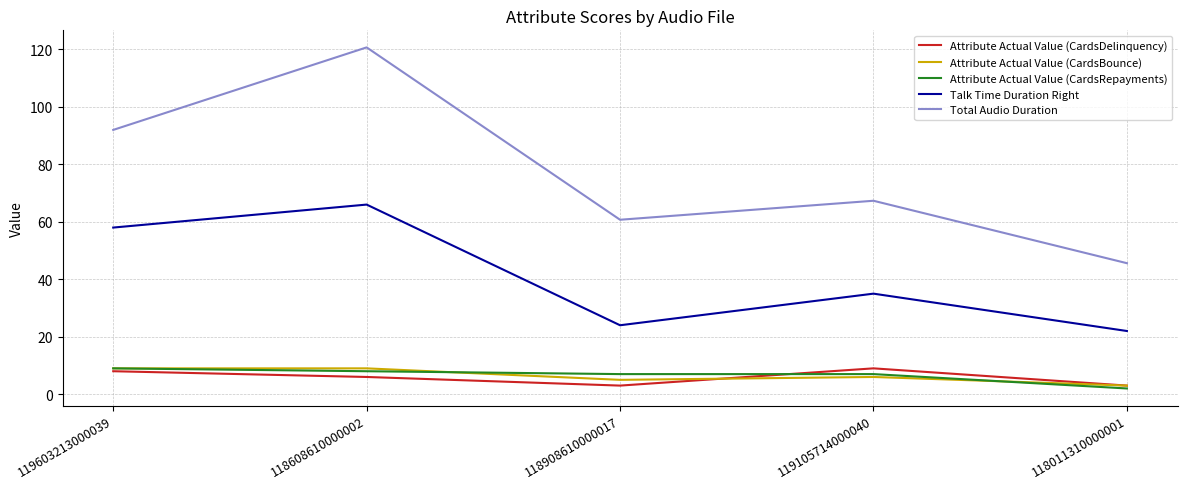

What is the spread (max minus min) of values at 118908610000017?

57.7